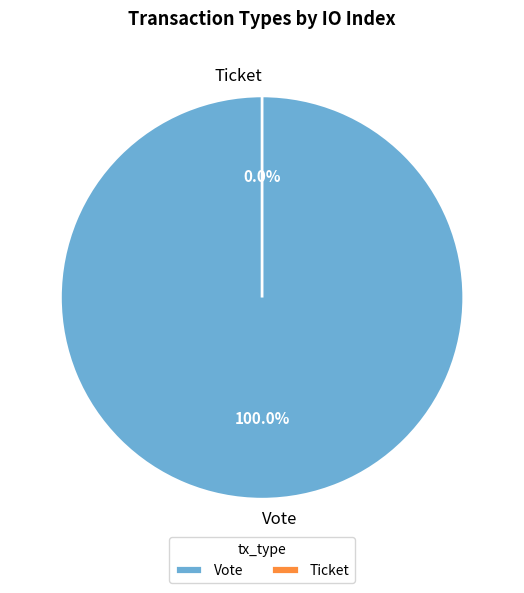

Which slice is the largest?

Vote